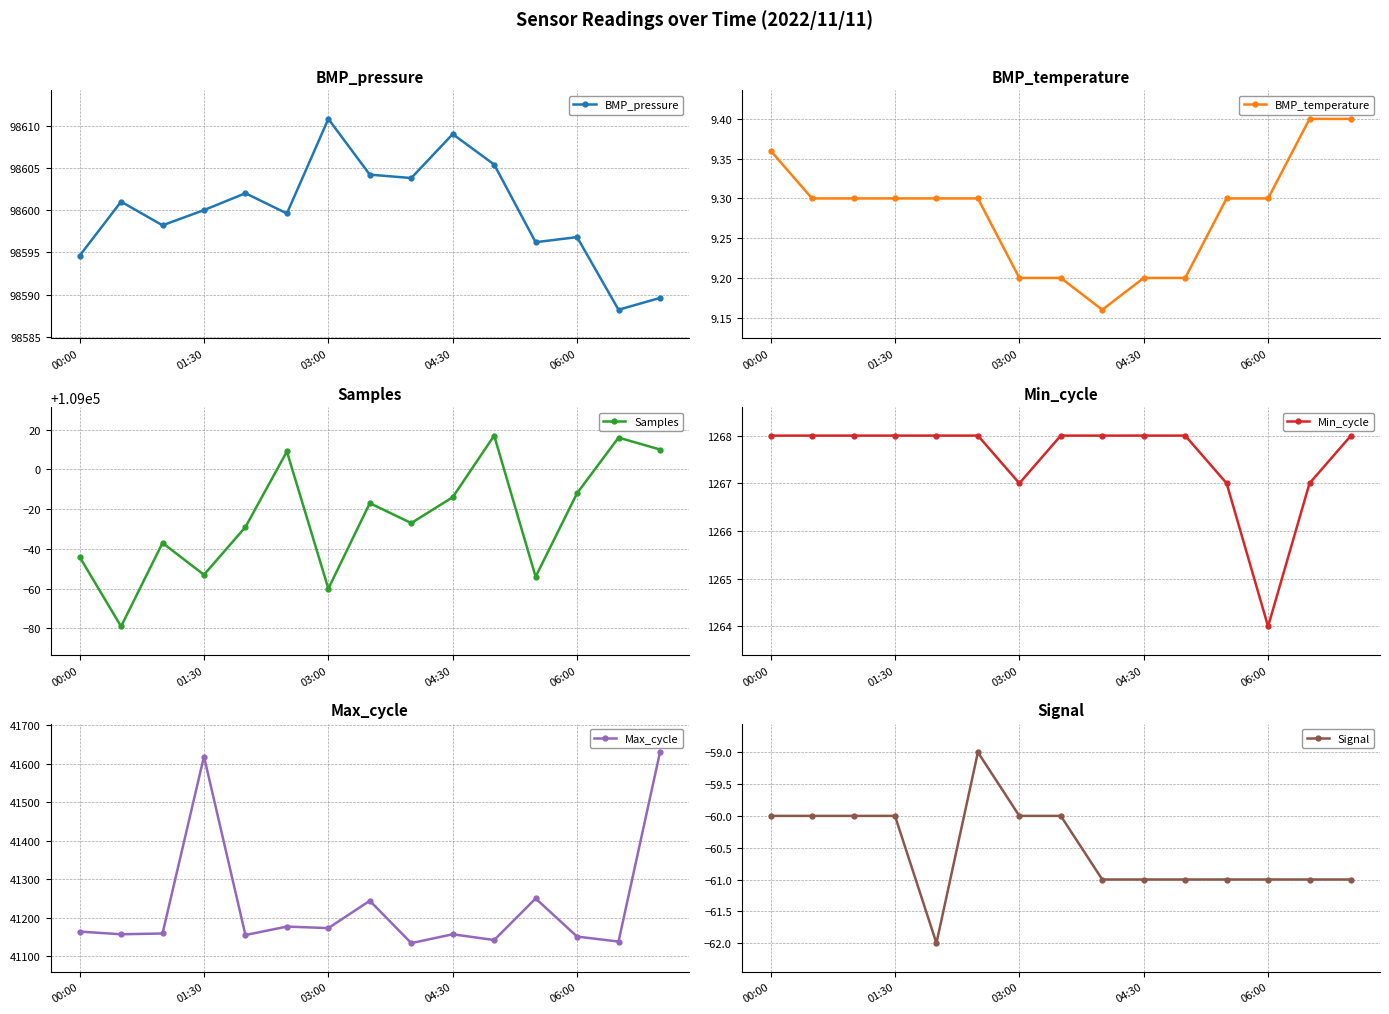

Count the number of categories in the chart.

15